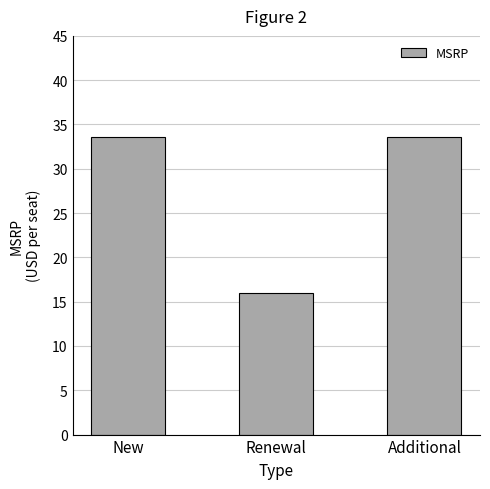

Reading right to left, transcribe all the data shown in this chart.

Additional=33.6	Renewal=15.9	New=33.6